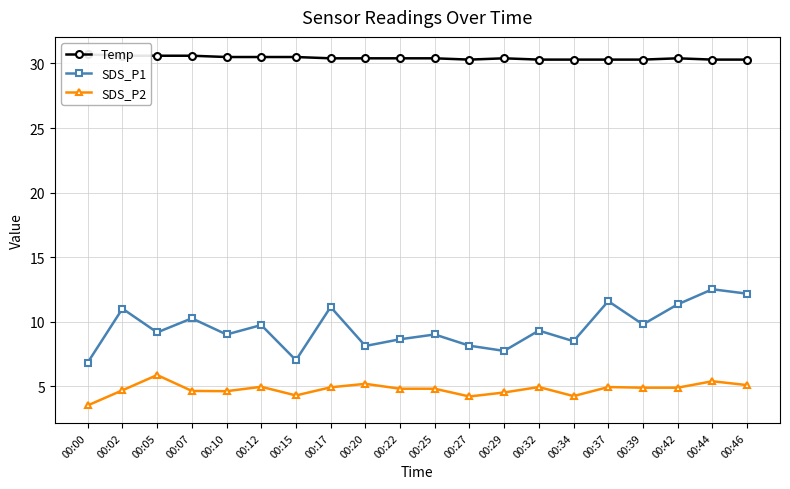

What is the minimum value for Temp?

30.3